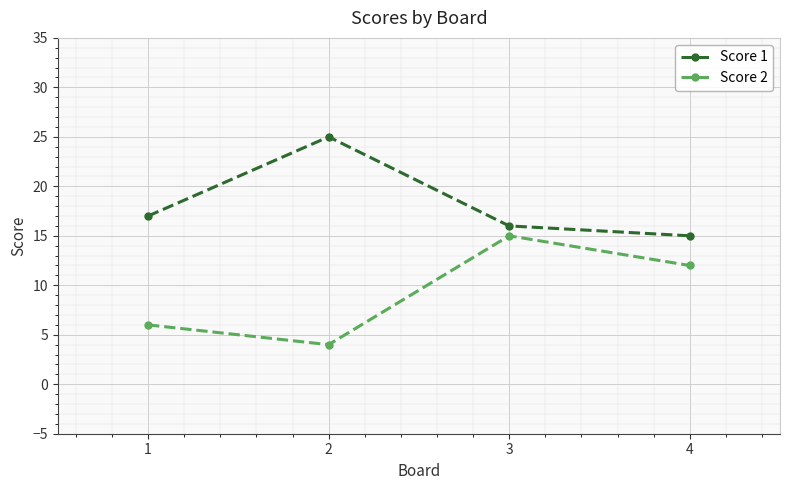

What is the difference between the Score 2 values at 3 and 1?

9